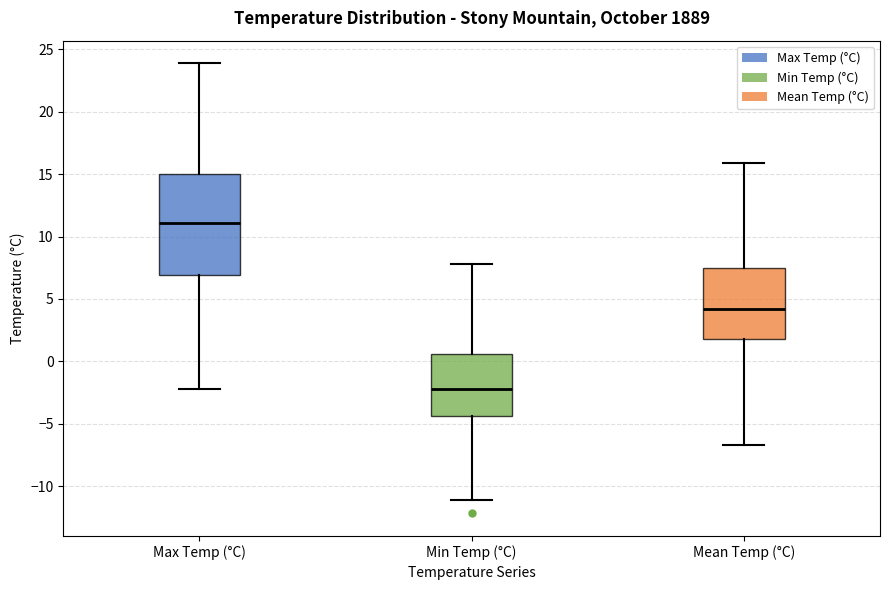

Where does the lower whisker of the box for Mean Temp (°C) end on the y-axis? The values are not printed on the chart, so give them approximately, as read against the axis.

-6.5